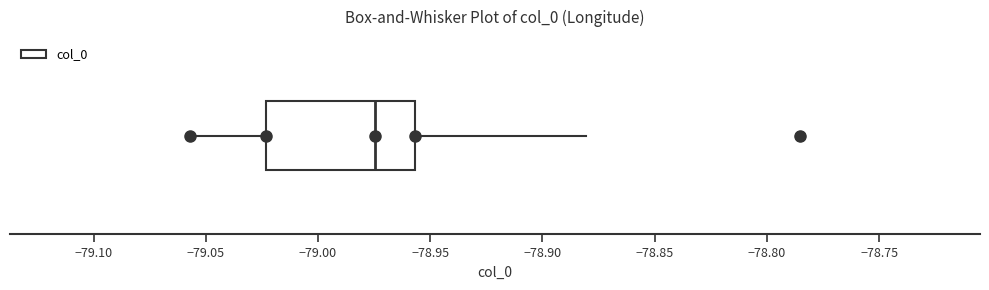

Where is the left edge of the box on the x-axis? The values are not printed on the chart, so give them approximately, as read against the axis.

-79.025